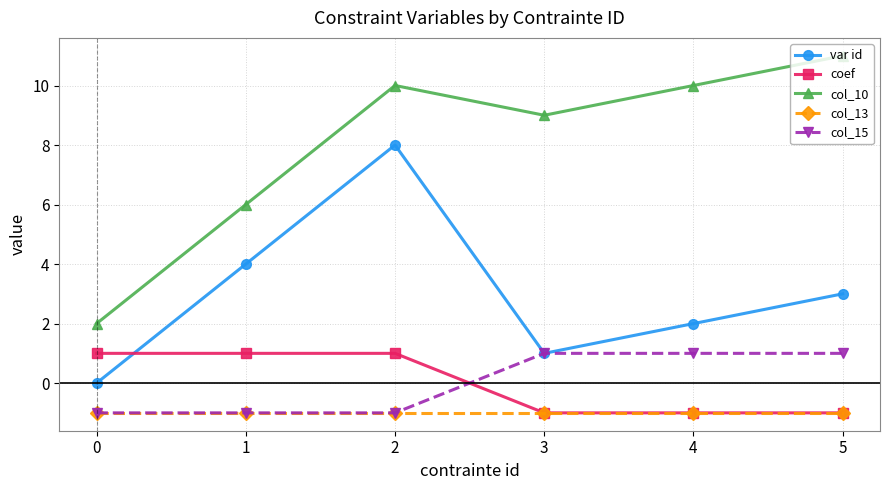

At how many categories does at least one series exceed 8?

4